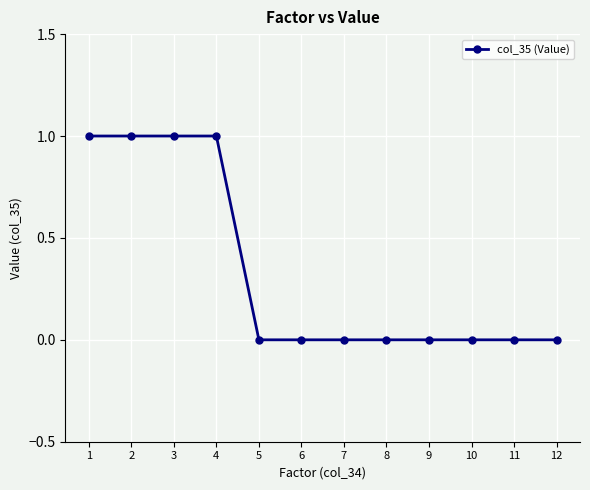

The chart shows a value of 0 at 10. True or false?

True